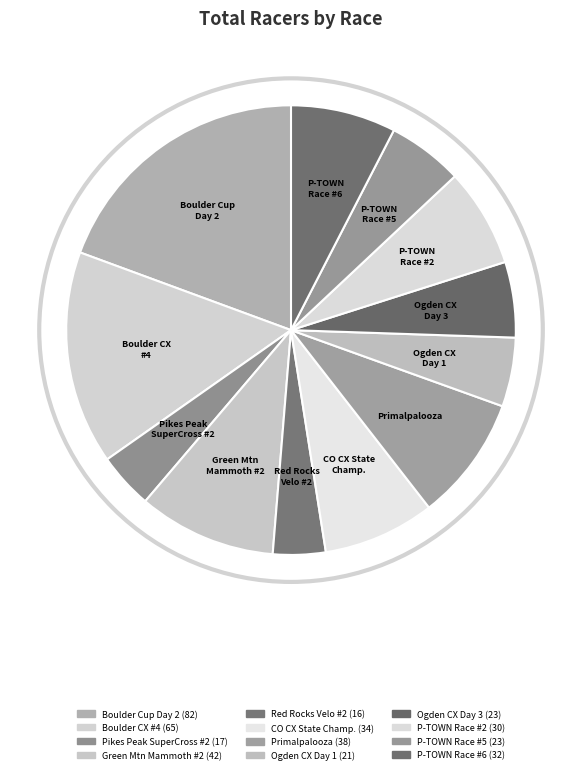

Is there a majority slice in this chart?

No